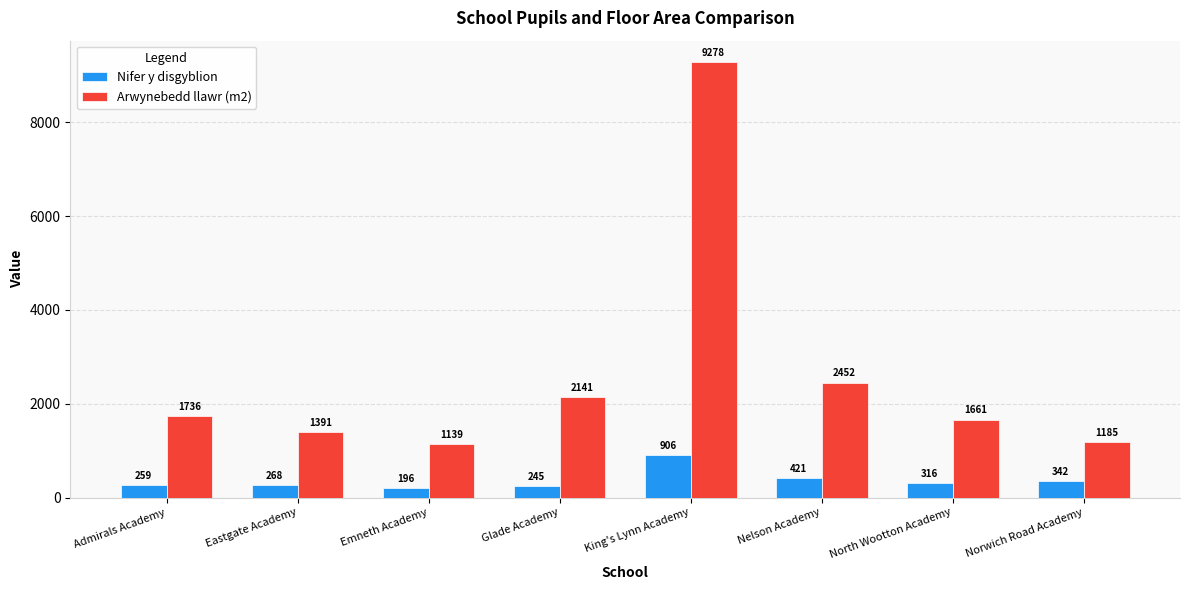

What is the sum of all Nifer y disgyblion values?

2953